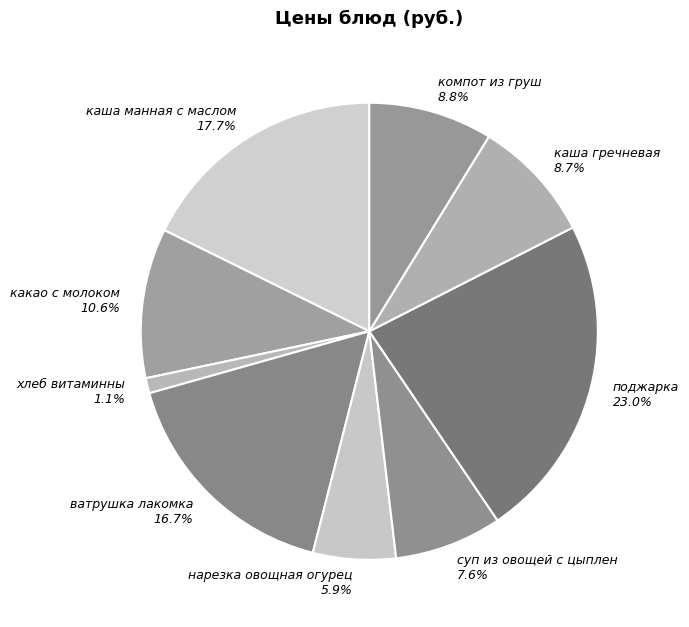

To the nearest percent, what is the average slice percentage?

11%